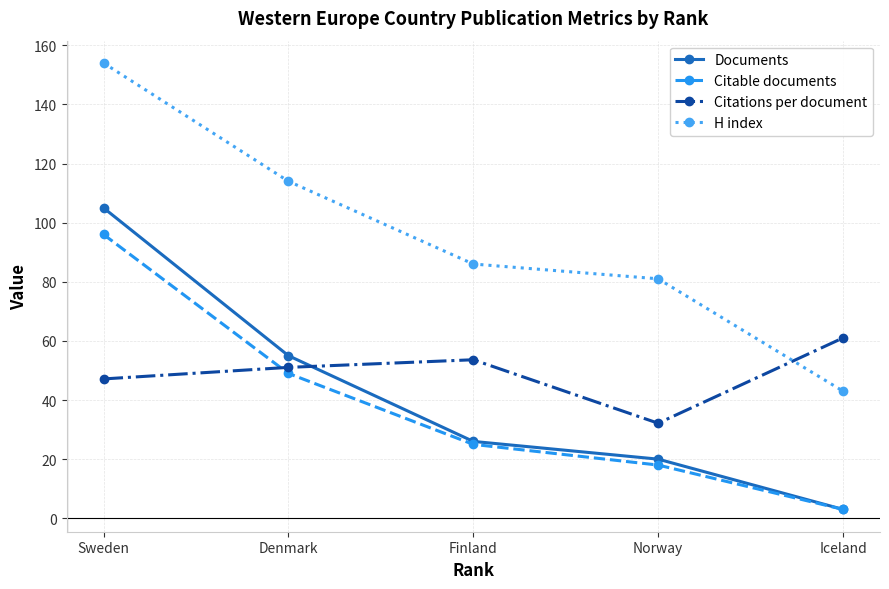

Which series ends up on top after the final intersection of Citations per document and Documents?

Citations per document